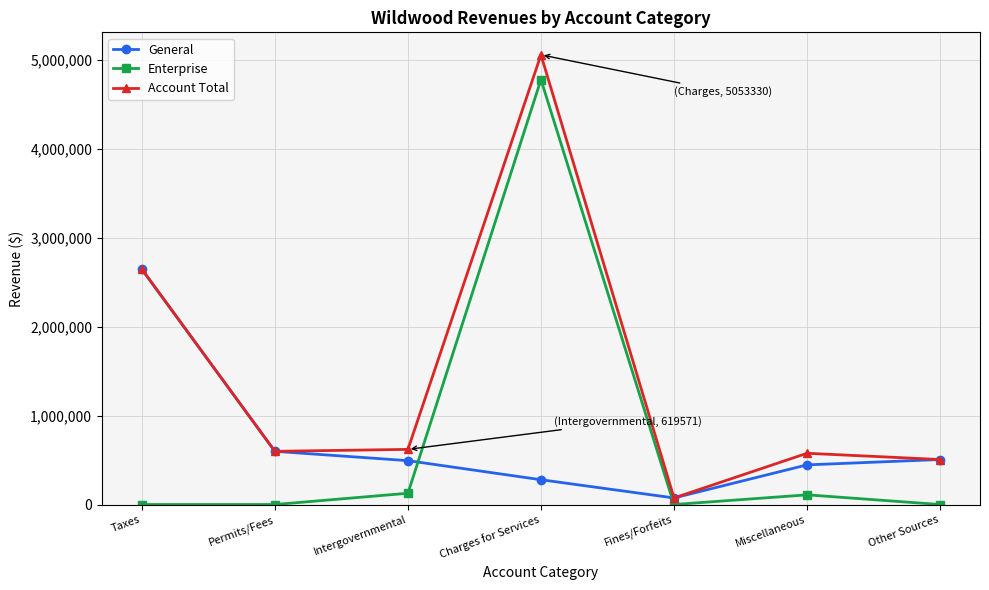

How many times do Enterprise and General cross each other?

2